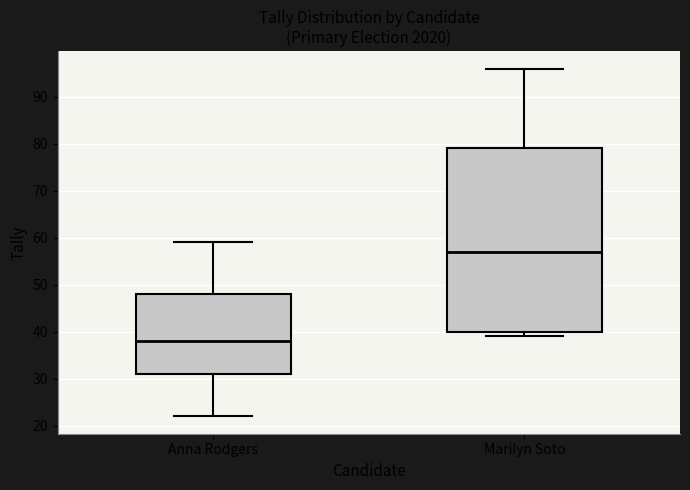

Reading left to right, transcribe this box plot: for each box, give where its median line is, the range the box spans, and where its two whiskers end, as read against the y-axis. The values are not printed on the chart, so give them approximately, as read against the axis.

Anna Rodgers: median 38, box 31 to 48, whiskers 22 to 59
Marilyn Soto: median 57, box 40 to 79, whiskers 39 to 96